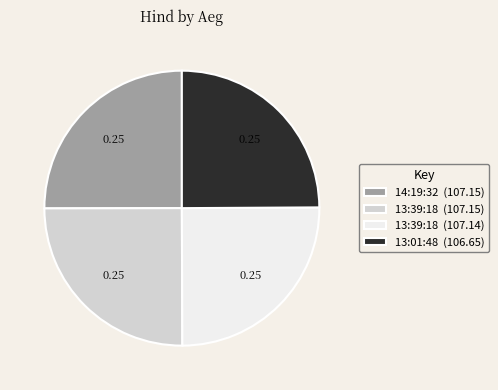

Approximately how many times larger is the value at 13:39:18 (107.14) compared to 14:19:32 (107.15)?

1.0